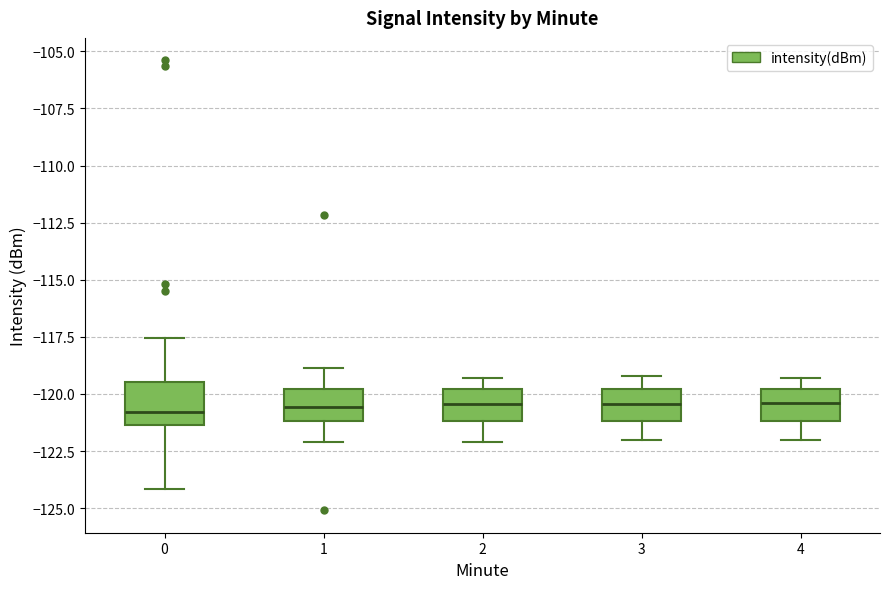

Where does the lower whisker of the box at x = 3 end on the y-axis? The values are not printed on the chart, so give them approximately, as read against the axis.

-122.0